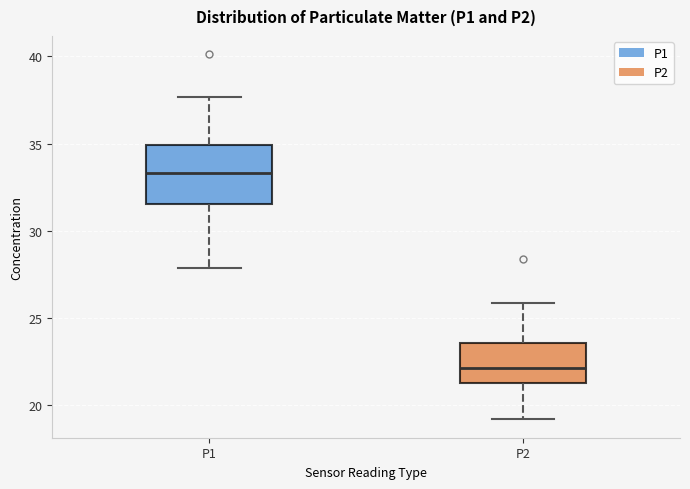

Which box is the tallest, from its lower edge to its upper edge?

P1